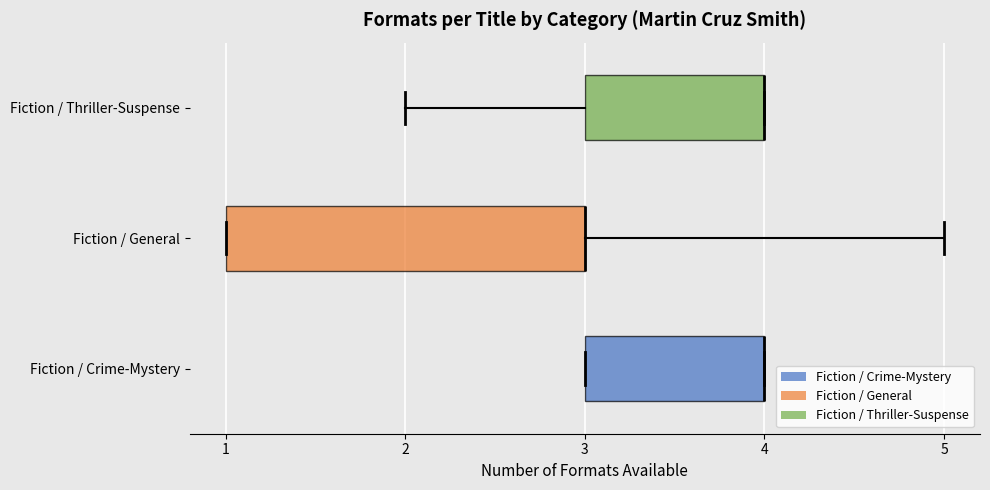

Where does the left whisker of the box for Fiction / Thriller-Suspense end on the x-axis? The values are not printed on the chart, so give them approximately, as read against the axis.

2